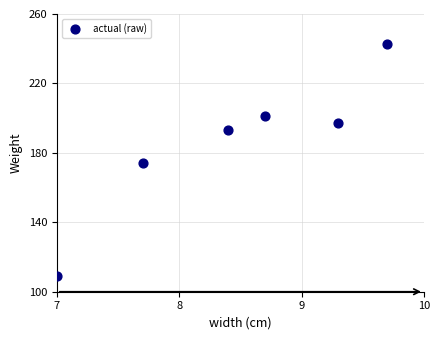

What is the range of Y values (max minus min)?

134